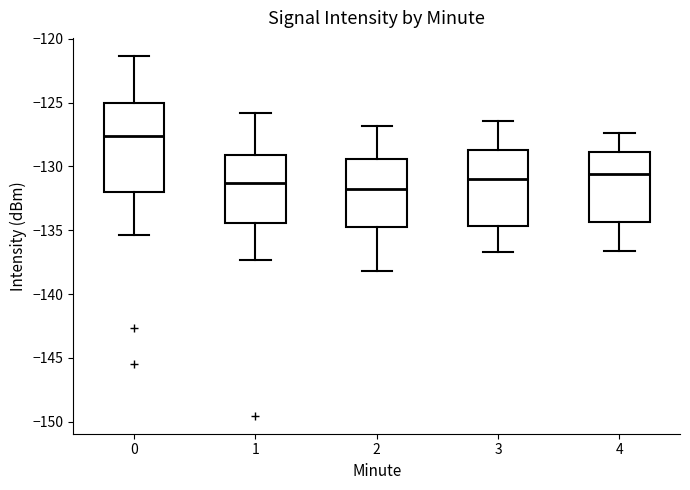

Reading left to right, read every box against the y-axis: the position of its median line, the range the box covers, and the ends of its whiskers. The values are not printed on the chart, so give them approximately, as read against the axis.

0: median -127.5, box -132.0 to -125.0, whiskers -135.5 to -121.5
1: median -131.5, box -134.5 to -129.0, whiskers -137.5 to -126.0
2: median -131.5, box -134.5 to -129.5, whiskers -138.0 to -127.0
3: median -131.0, box -134.5 to -128.5, whiskers -136.5 to -126.5
4: median -130.5, box -134.5 to -129.0, whiskers -136.5 to -127.5